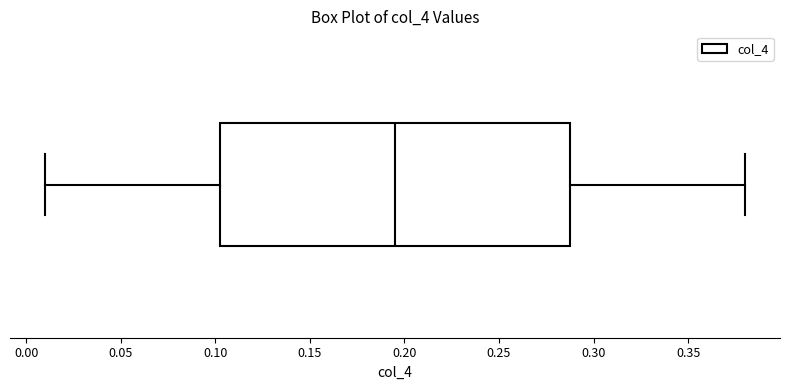

Where is the right edge of the box on the x-axis? The values are not printed on the chart, so give them approximately, as read against the axis.

0.290